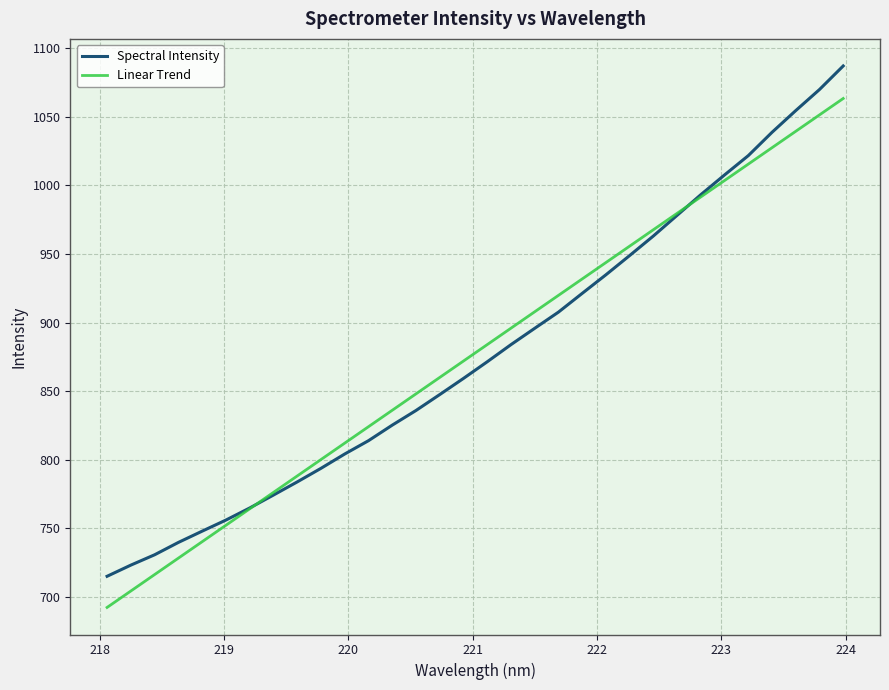

List the series in order of their peak value, lowest first.

Linear Trend, Spectral Intensity